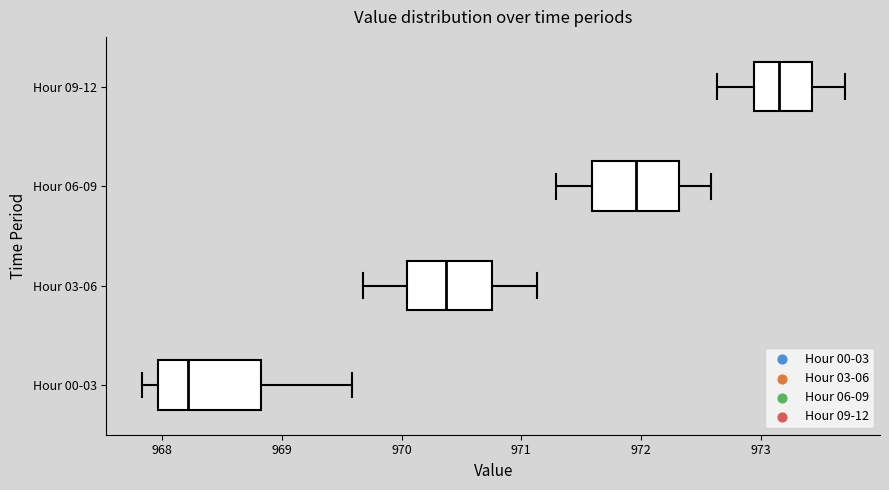

Which box has the furthest to the right median line?

Hour 09-12